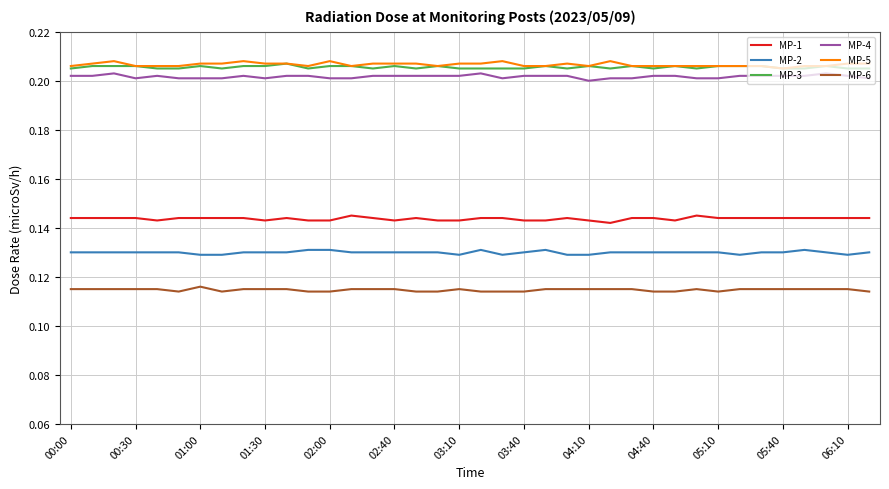

True or false: MP-6 and MP-3 cross at least once.

False